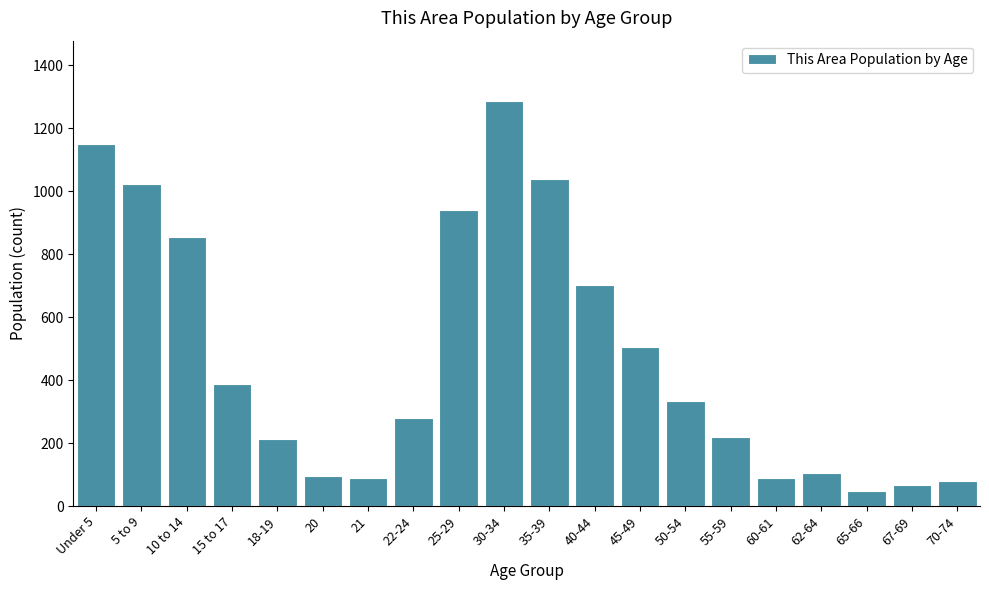

What is the approximate value at 21?

88